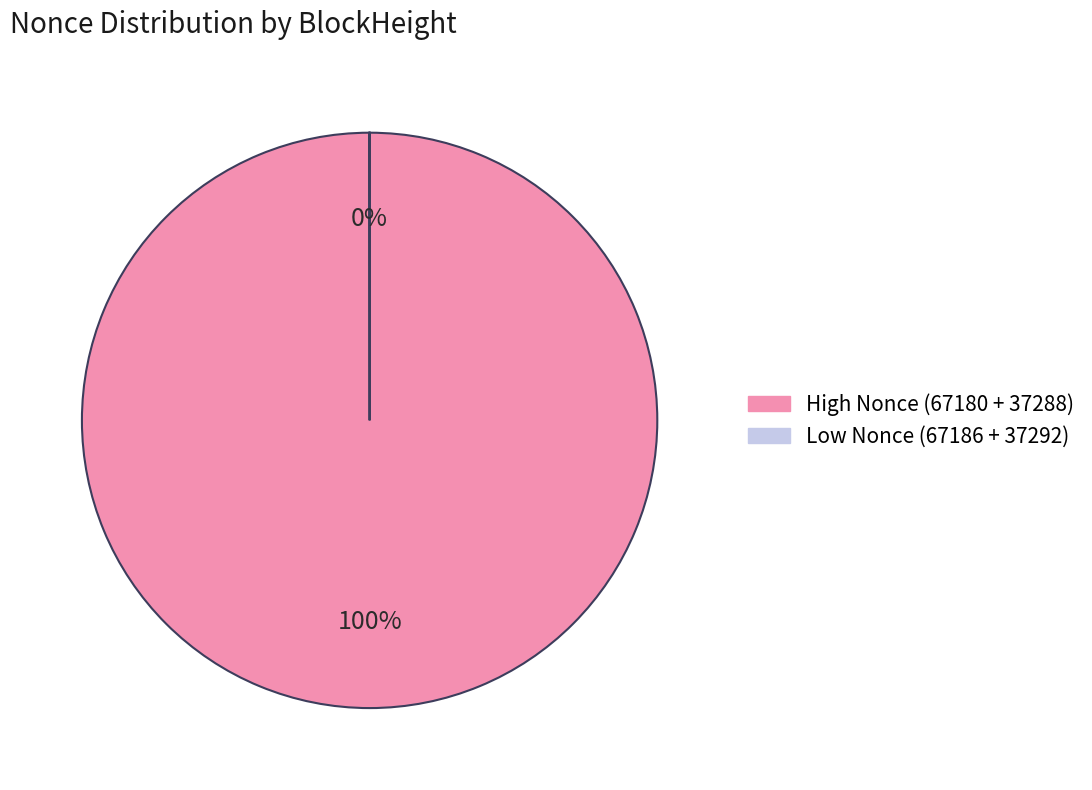

Does any single category account for the majority?

Yes